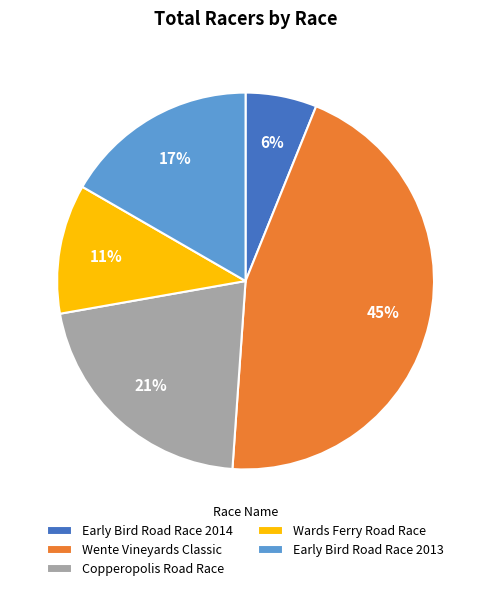

To the nearest percent, what portion does Early Bird Road Race 2013 represent?

17%